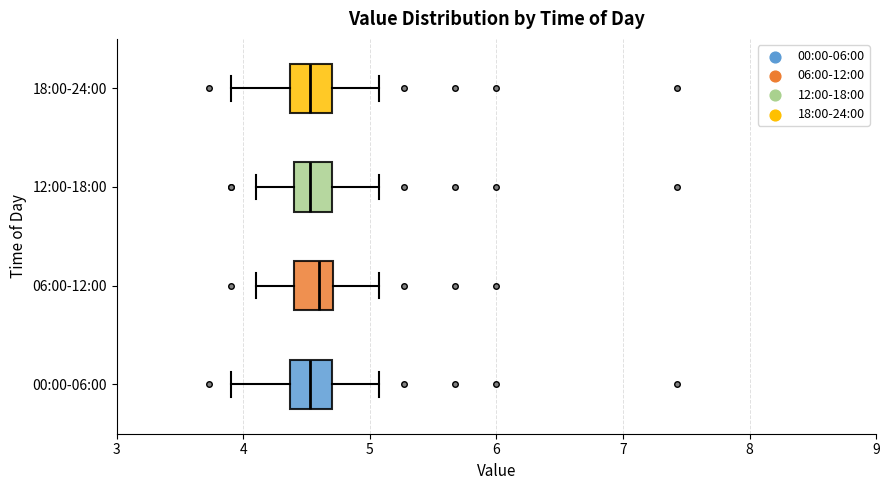

Reading bottom to top, transcribe this box plot: for each box, give where its median line is, the range the box spans, and where its two whiskers end, as read against the x-axis. The values are not printed on the chart, so give them approximately, as read against the axis.

00:00-06:00: median 4.5, box 4.4 to 4.7, whiskers 3.9 to 5.1
06:00-12:00: median 4.6, box 4.4 to 4.7, whiskers 4.1 to 5.1
12:00-18:00: median 4.5, box 4.4 to 4.7, whiskers 4.1 to 5.1
18:00-24:00: median 4.5, box 4.4 to 4.7, whiskers 3.9 to 5.1